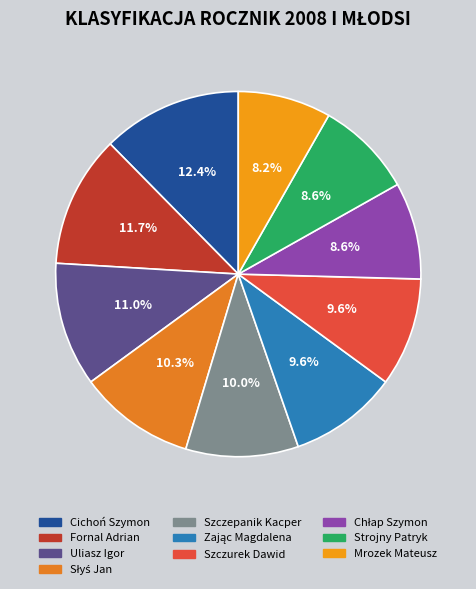

How many slices are in this pie chart?

10